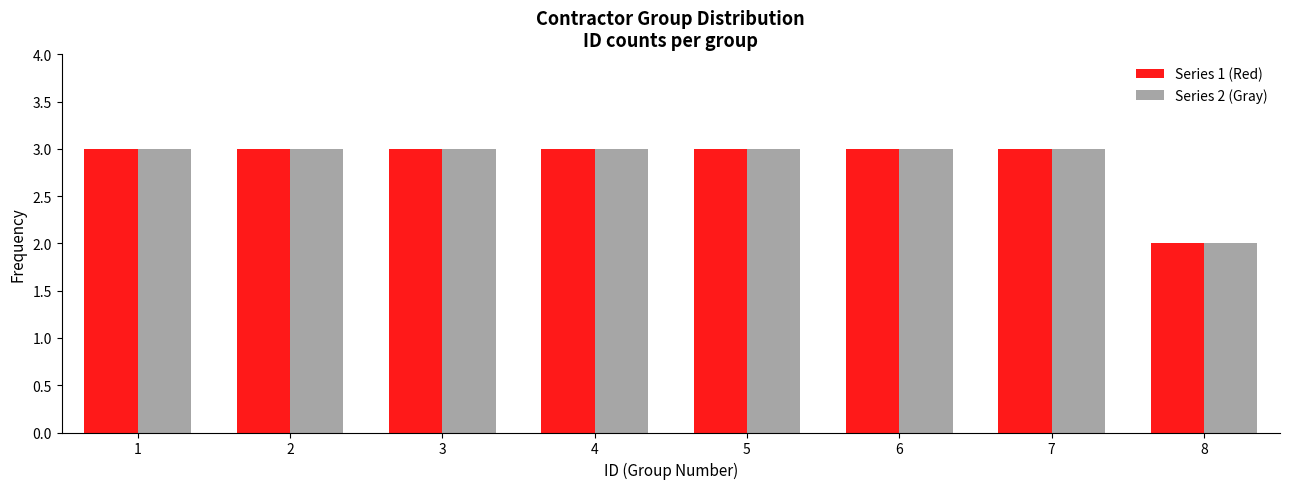

Reading right to left, what are all the values shown in this chart?

Series 1 (Red): 2	3	3	3	3	3	3	3
Series 2 (Gray): 2	3	3	3	3	3	3	3